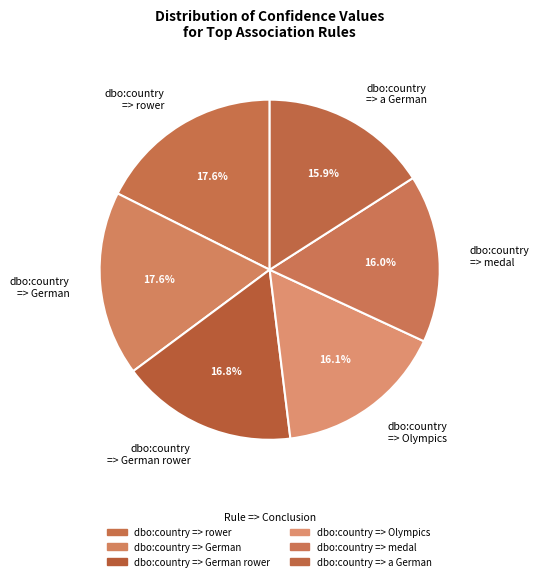

To the nearest percent, what is the average slice percentage?

17%